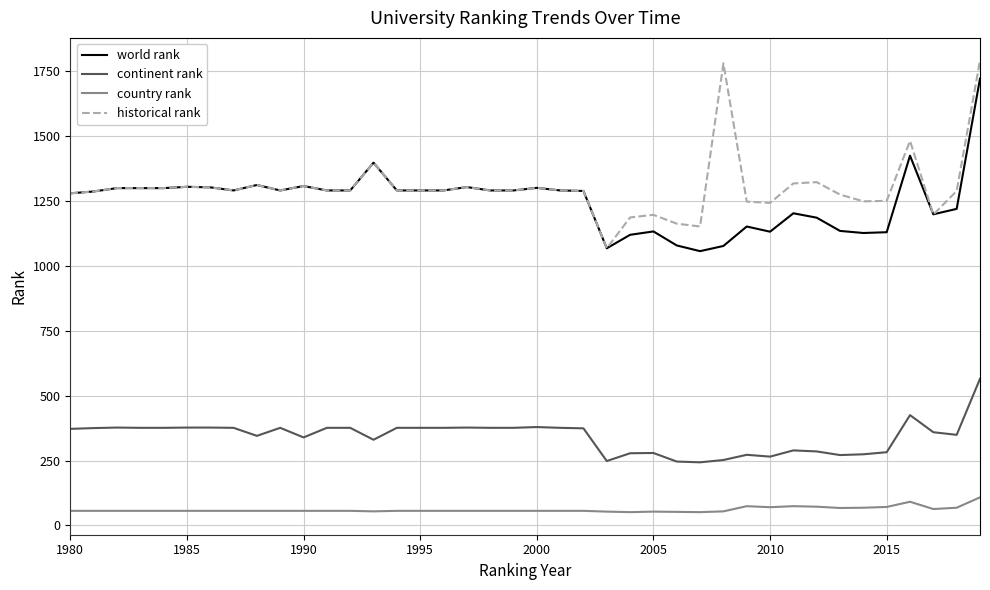

What is the minimum value for country rank?

51